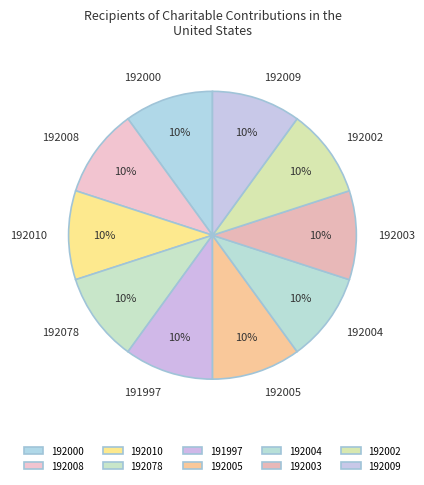

Does 192078 account for over 50% of the chart?

No